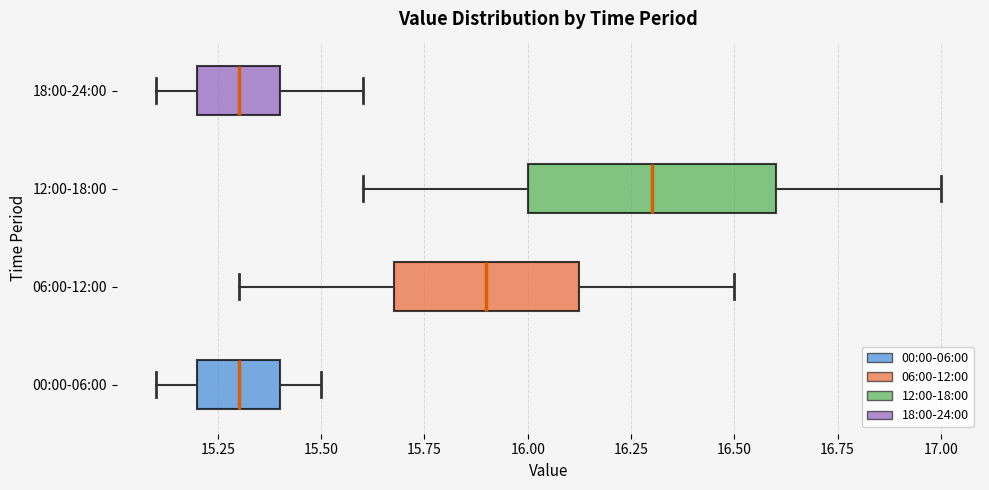

Where is the left edge of the box for 18:00-24:00 on the x-axis? The values are not printed on the chart, so give them approximately, as read against the axis.

15.20